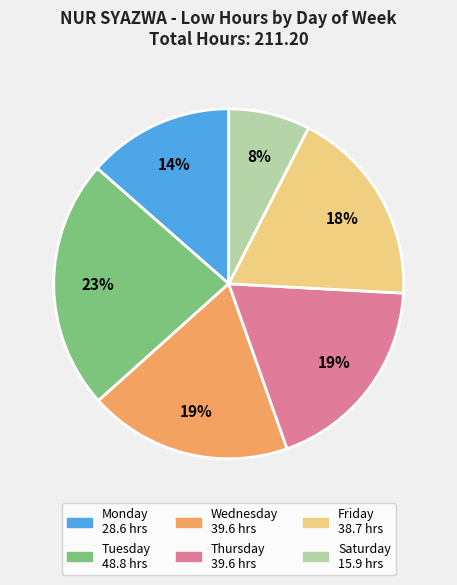

Is there any slice that represents more than half of the pie?

No